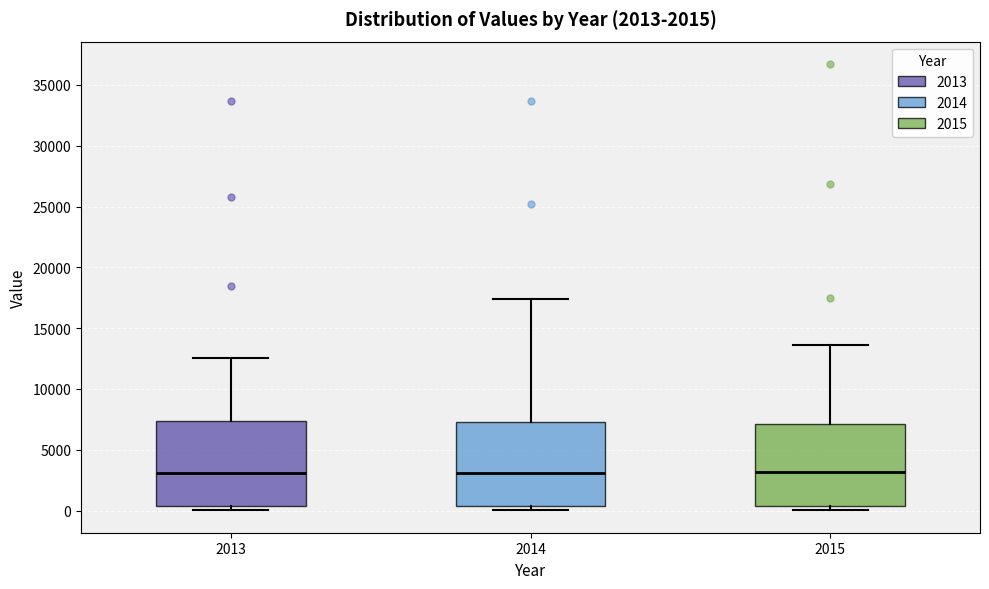

Reading left to right, transcribe this box plot: for each box, give where its median line is, the range the box spans, and where its two whiskers end, as read against the y-axis. The values are not printed on the chart, so give them approximately, as read against the axis.

2013: median 3000, box 500 to 7500, whiskers 0 to 12500
2014: median 3000, box 500 to 7500, whiskers 0 to 17500
2015: median 3000, box 500 to 7000, whiskers 0 to 13500